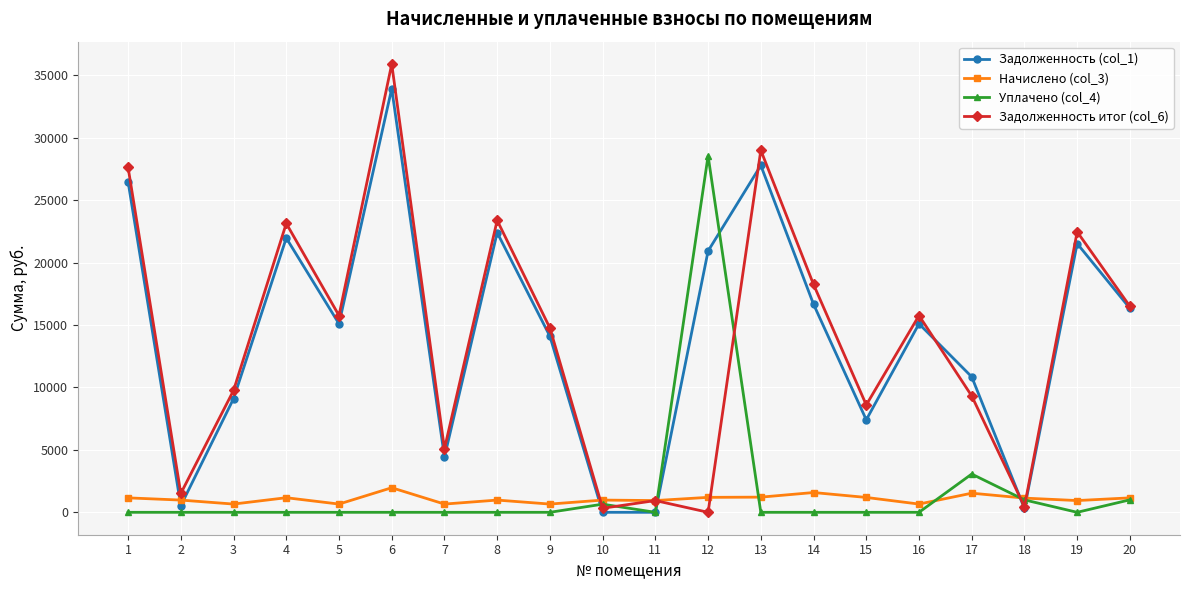

True or false: Задолженность (col_1) and Начислено (col_3) intersect in this chart.

True